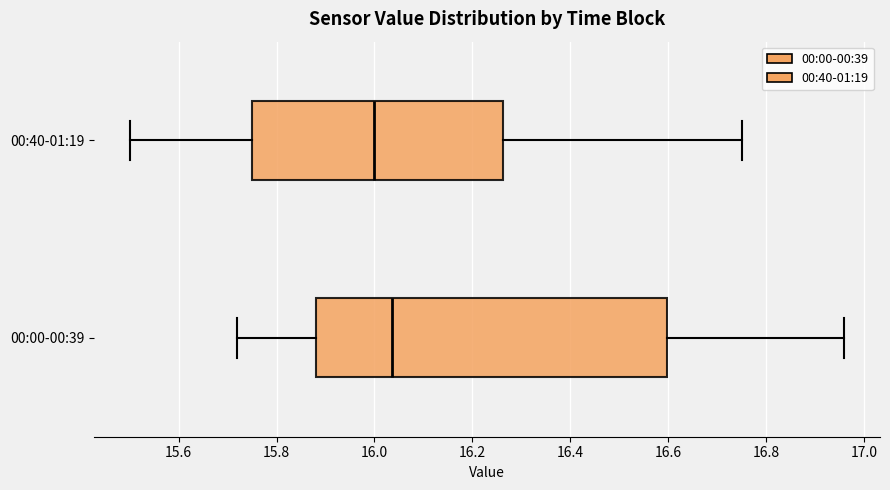

Reading bottom to top, transcribe this box plot: for each box, give where its median line is, the range the box spans, and where its two whiskers end, as read against the x-axis. The values are not printed on the chart, so give them approximately, as read against the axis.

00:00-00:39: median 16.04, box 15.88 to 16.60, whiskers 15.72 to 16.96
00:40-01:19: median 16.00, box 15.76 to 16.26, whiskers 15.50 to 16.76